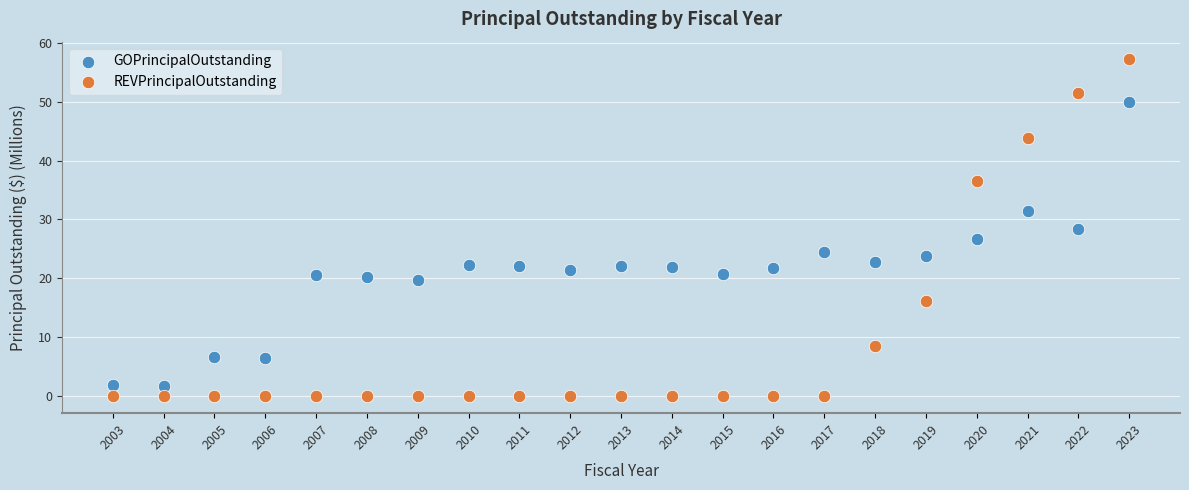

Which series has the largest Y range (max minus min)?

REVPrincipalOutstanding